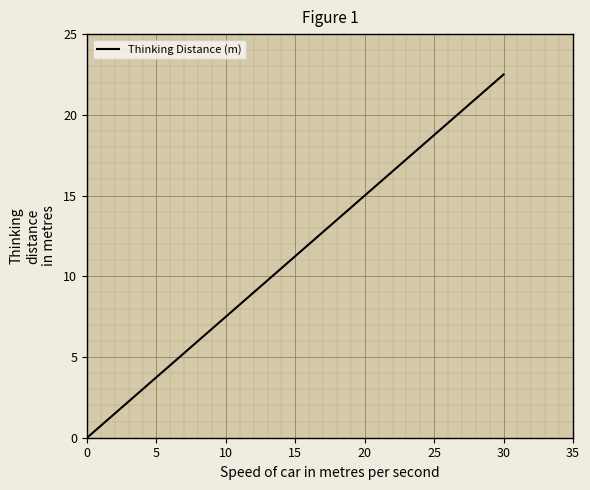

What is the greatest value displayed?

22.5